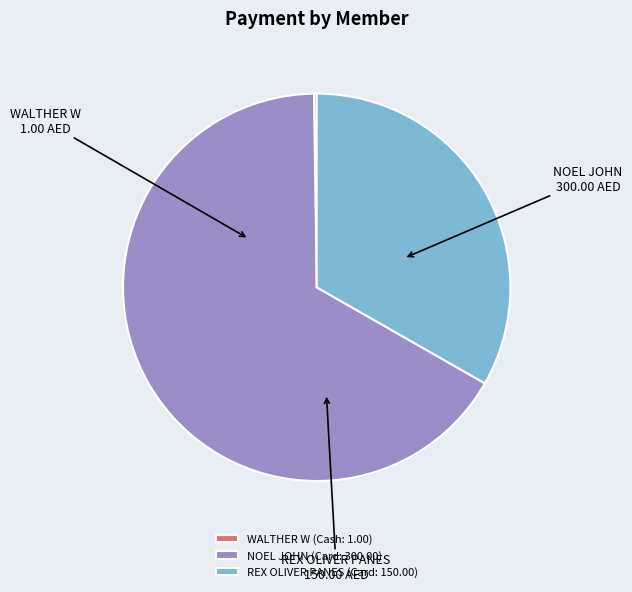

What is the ratio of the value at NOEL JOHN (Card: 300.00) to the value at REX OLIVER PANES (Card: 150.00)?

2.0